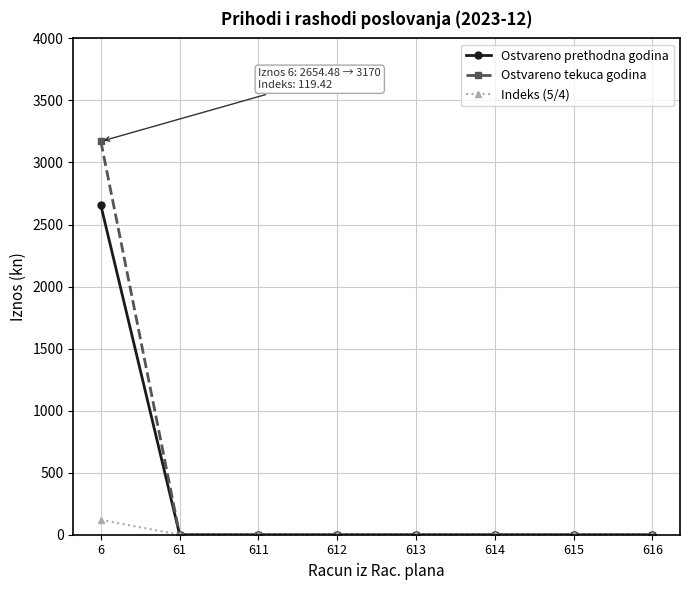

How many lines are shown in the chart?

3